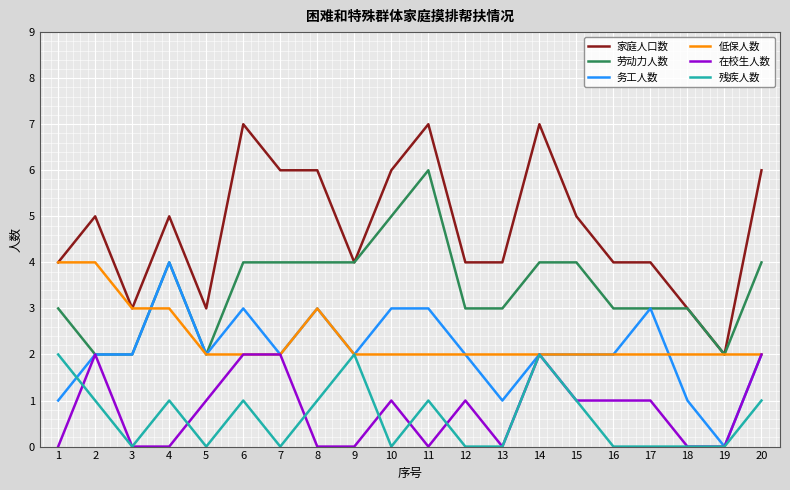

True or false: 家庭人口数 and 在校生人数 cross at least once.

False